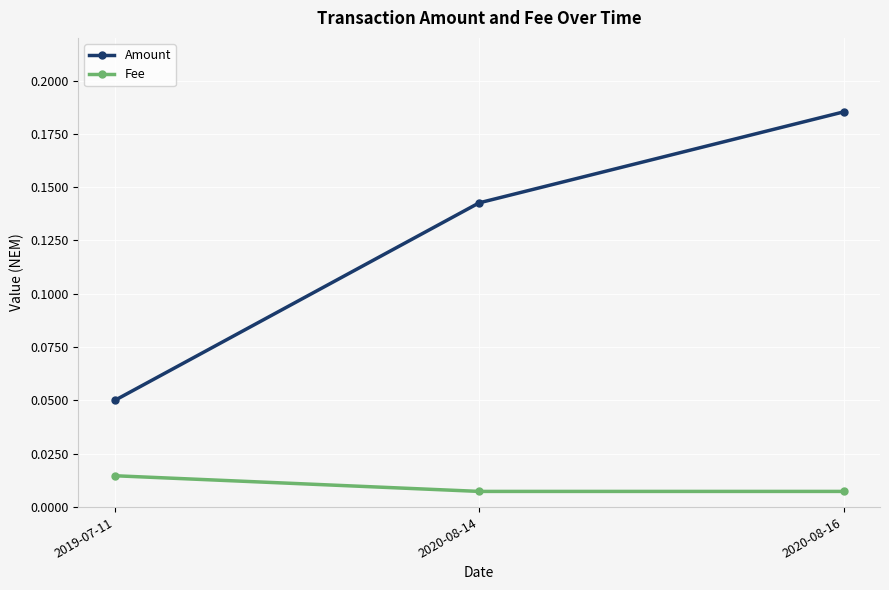

Is the value of Fee at 2019-07-11 greater than the value of Amount at 2019-07-11?

No